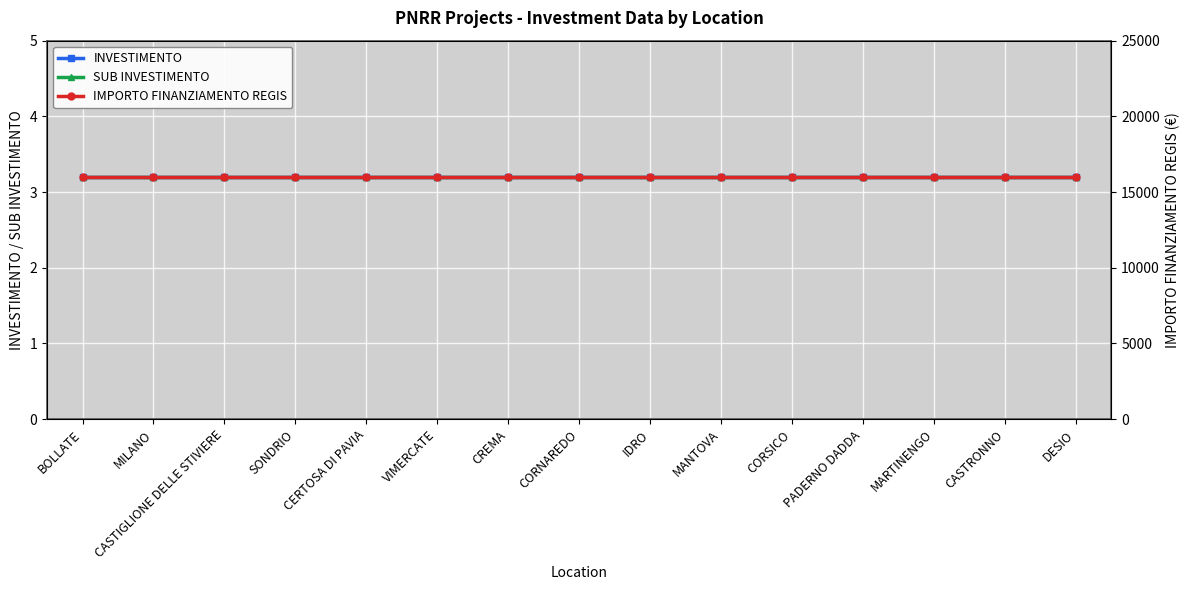

True or false: INVESTIMENTO and SUB INVESTIMENTO cross at least once.

False